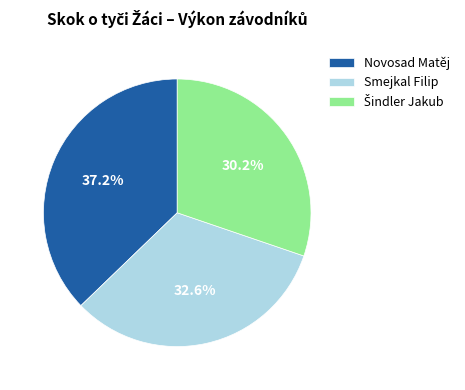

Which slice is the largest?

Novosad Matěj